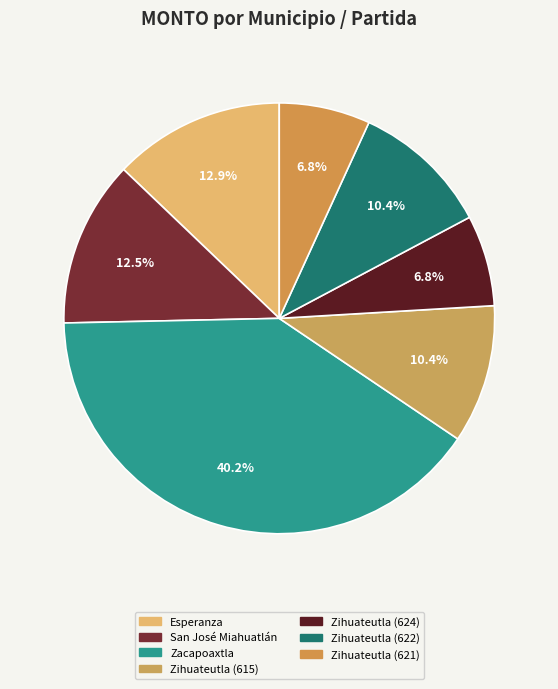

Which has a higher value, Zihuateutla (624) or Zacapoaxtla?

Zacapoaxtla